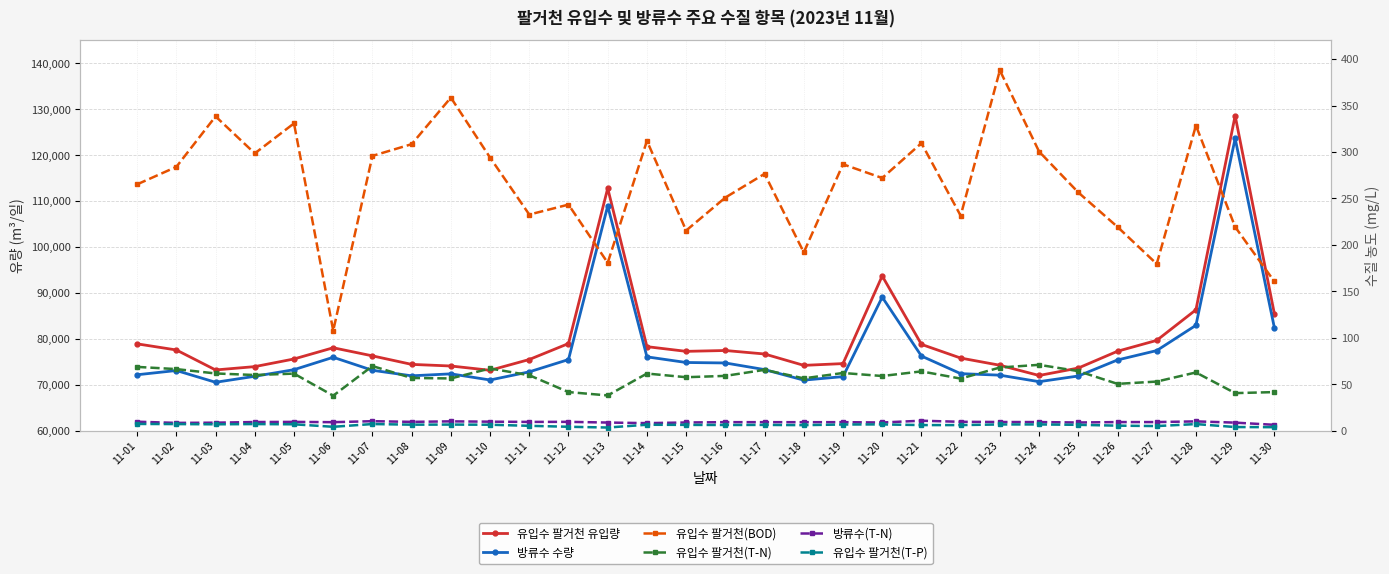

How many interior local valleys does the 방류수(T-N) series have?

8